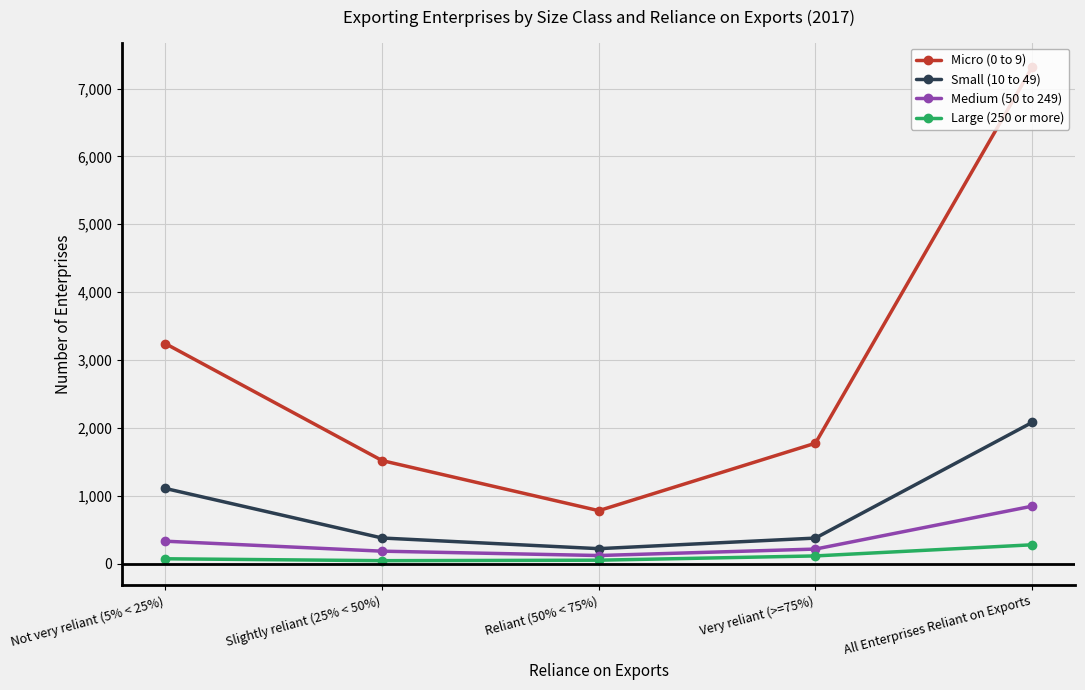

Which series has the largest total across all categories?

Micro (0 to 9)